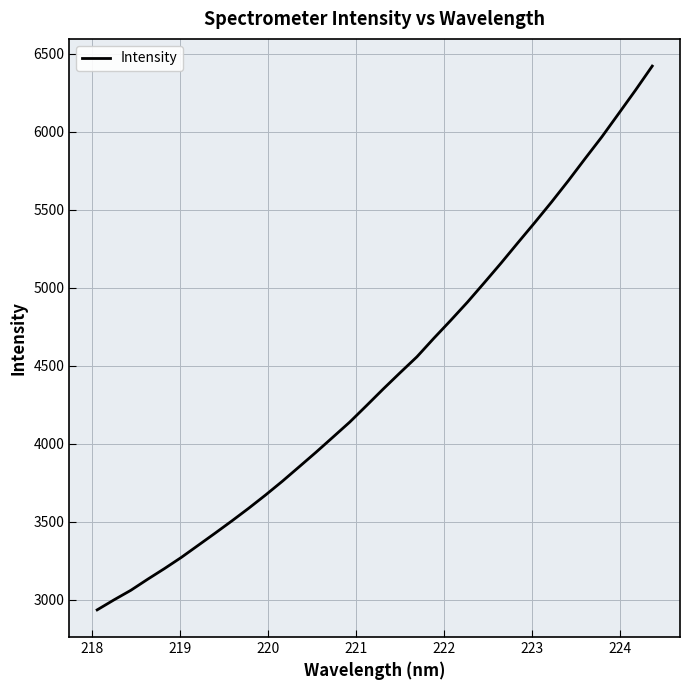

What is the difference between the maximum and minimum values?

3483.7